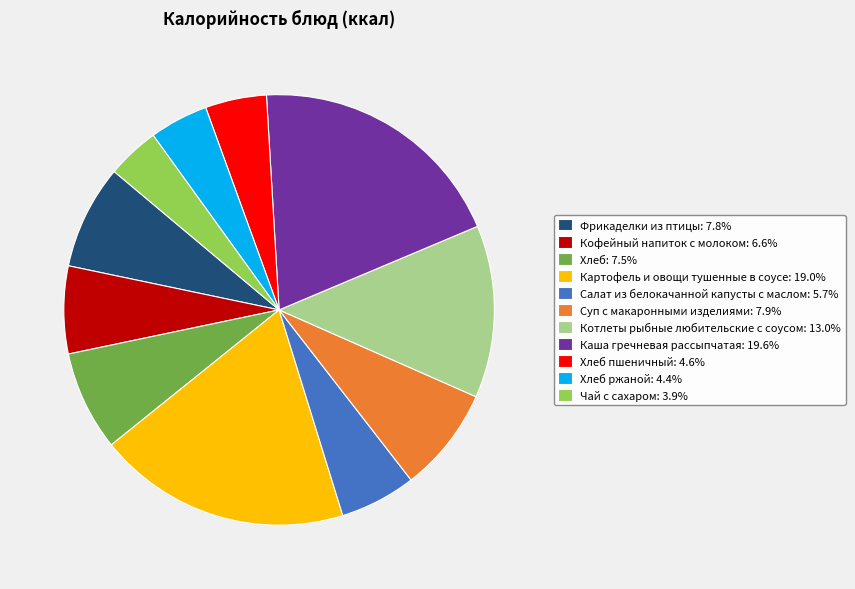

What is the ratio of the value at Чай с сахаром: 3.9% to the value at Хлеб ржаной: 4.4%?

0.9